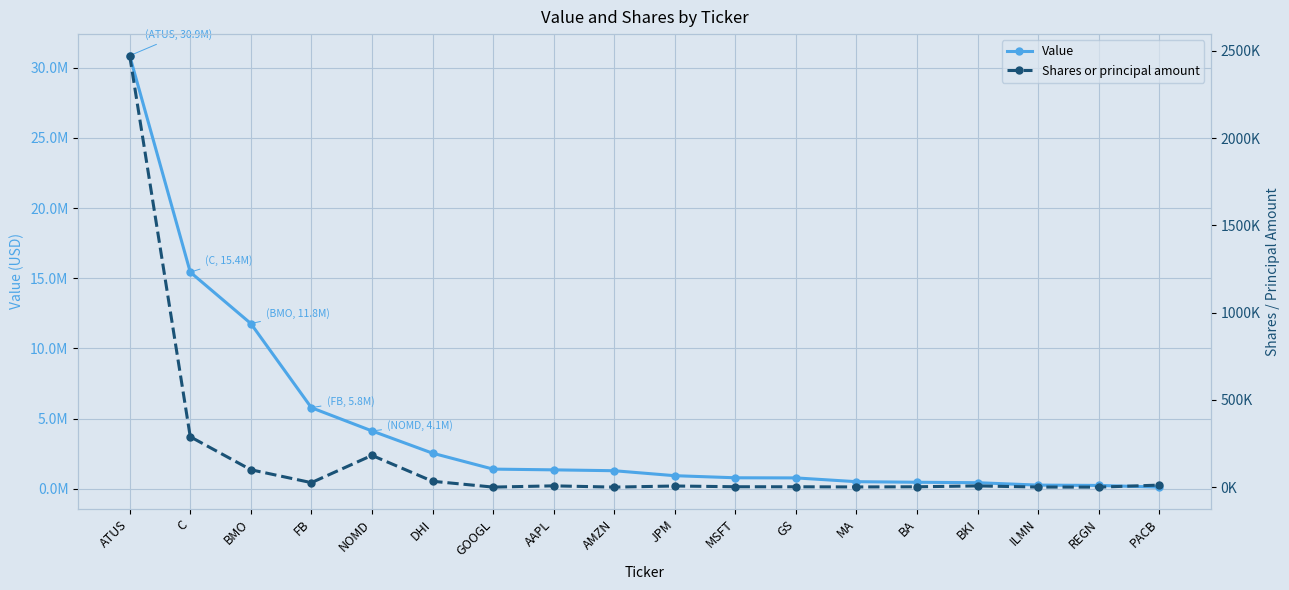

True or false: Shares or principal amount and Value cross at least once.

False